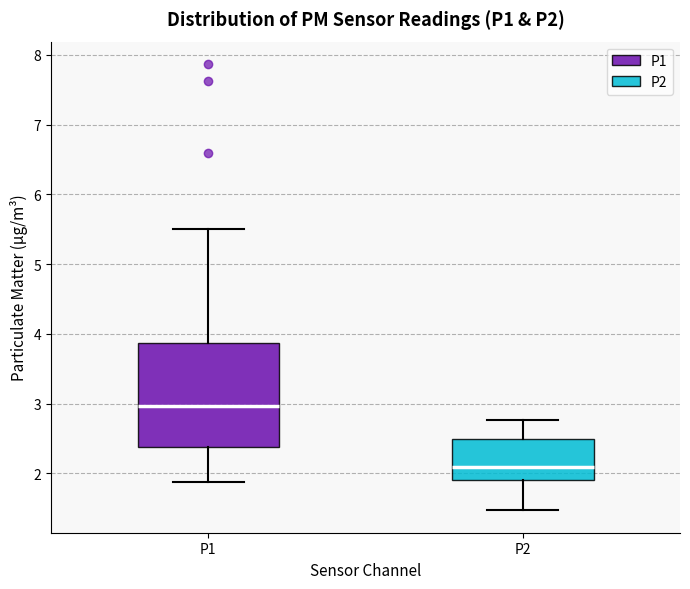

Which box's median line is the highest?

P1